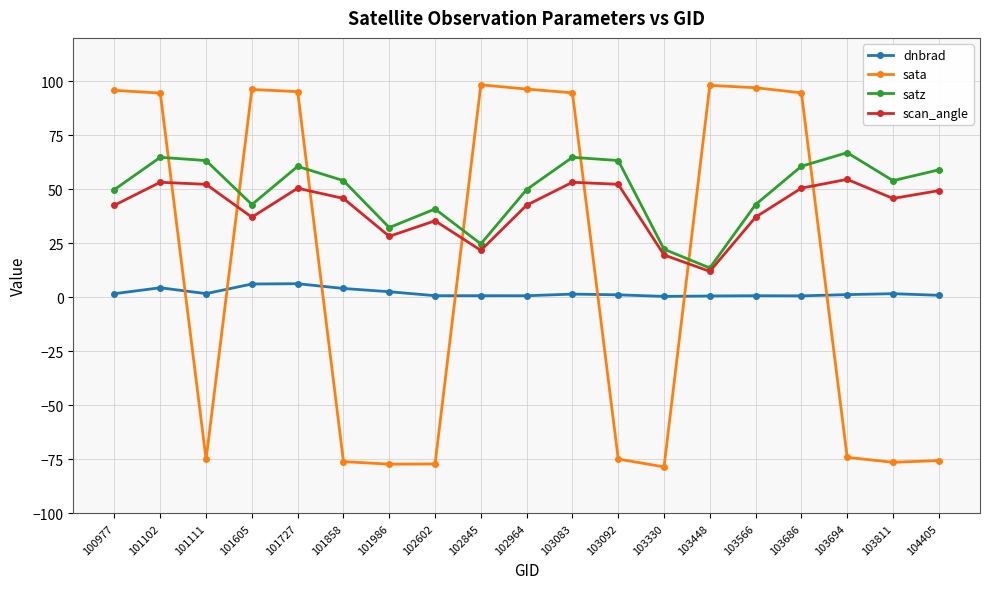

What is the difference between the highest and lowest values at 103566?

96.2